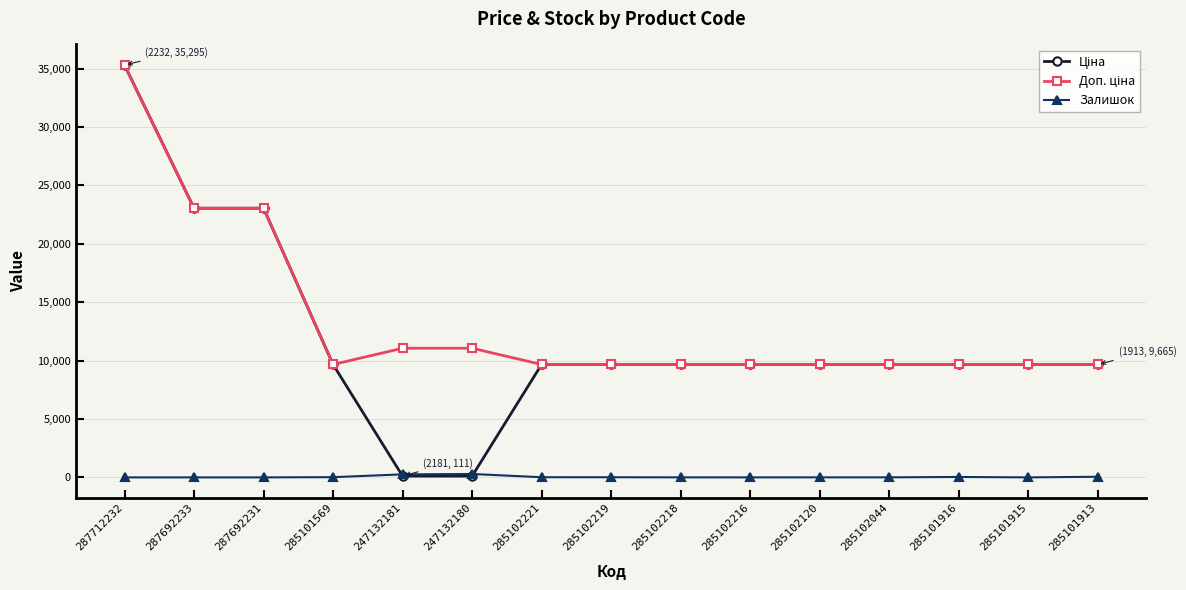

What is the greatest value displayed?

35295.1